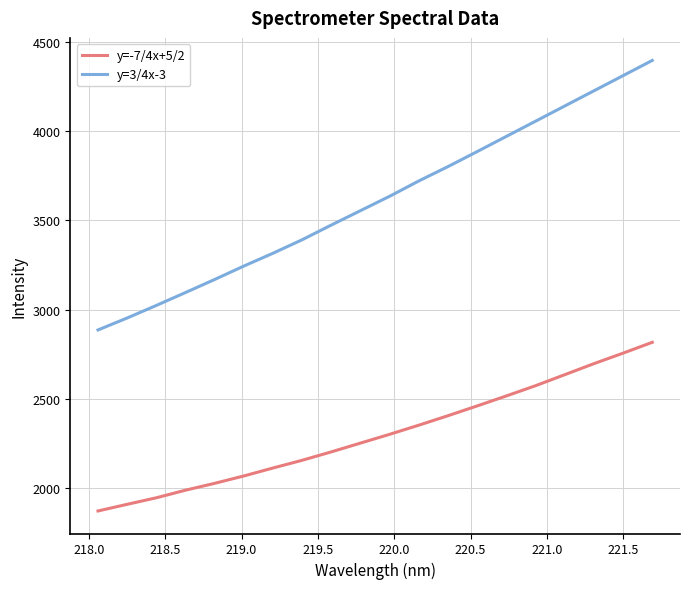

True or false: y=-7/4x+5/2 and y=3/4x-3 cross at least once.

False